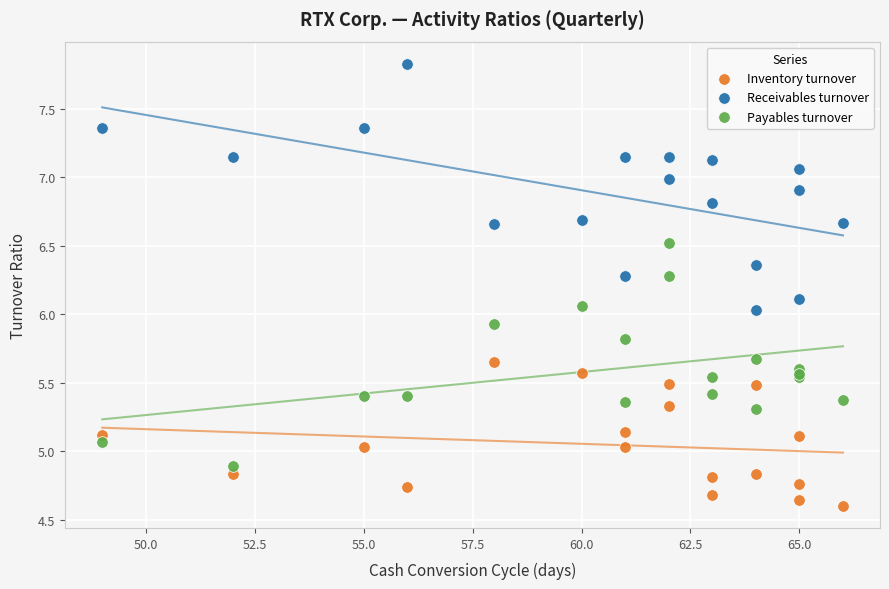

Which series has the widest spread of Y values?

Receivables turnover